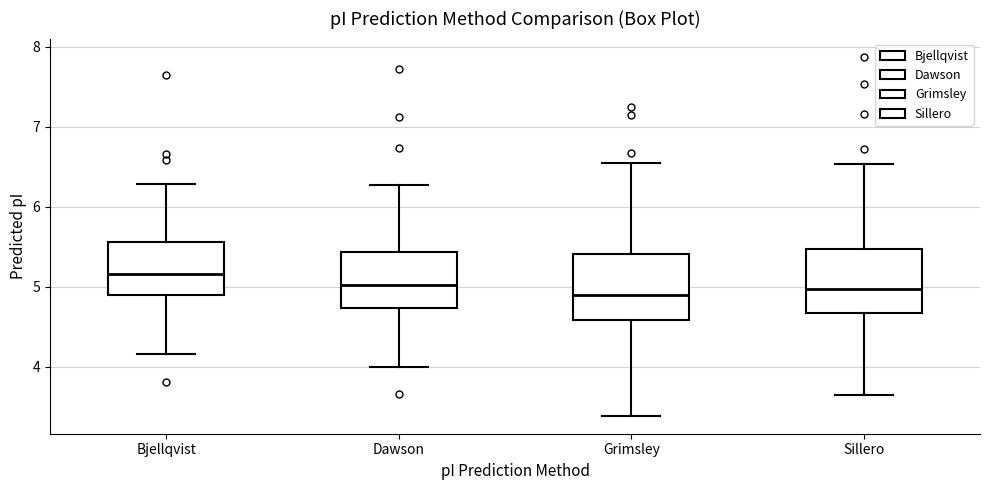

Reading left to right, read every box against the y-axis: the position of its median line, the range the box covers, and the ends of its whiskers. The values are not printed on the chart, so give them approximately, as read against the axis.

Bjellqvist: median 5.2, box 4.9 to 5.6, whiskers 4.2 to 6.3
Dawson: median 5.0, box 4.7 to 5.4, whiskers 4.0 to 6.3
Grimsley: median 4.9, box 4.6 to 5.4, whiskers 3.4 to 6.5
Sillero: median 5.0, box 4.7 to 5.5, whiskers 3.6 to 6.5